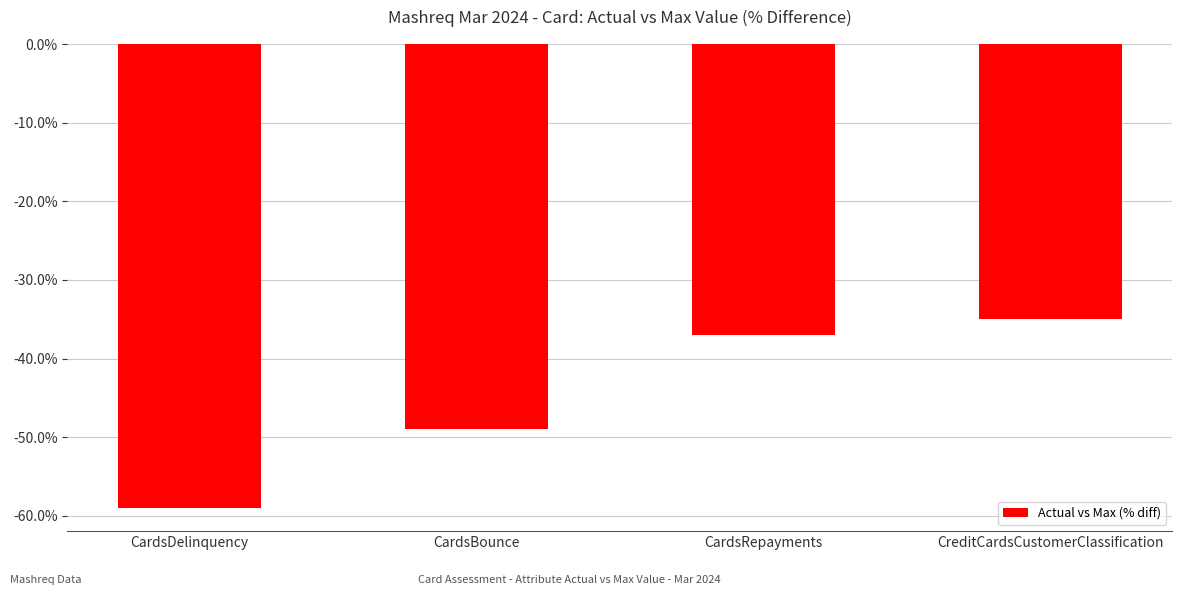

Are the bars grouped side by side (vs. stacked)?

No